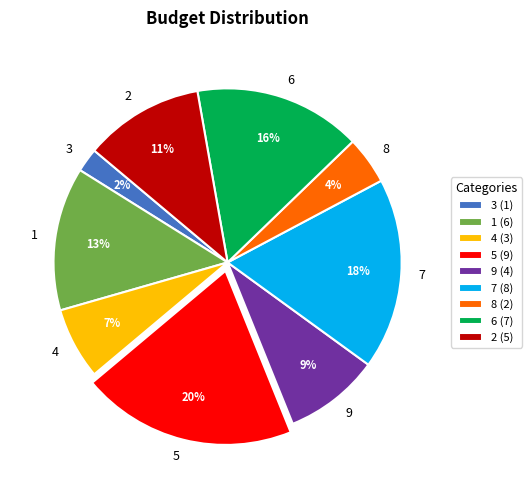

Rank the categories by value from lowest to highest.

3, 8, 4, 9, 2, 1, 6, 7, 5